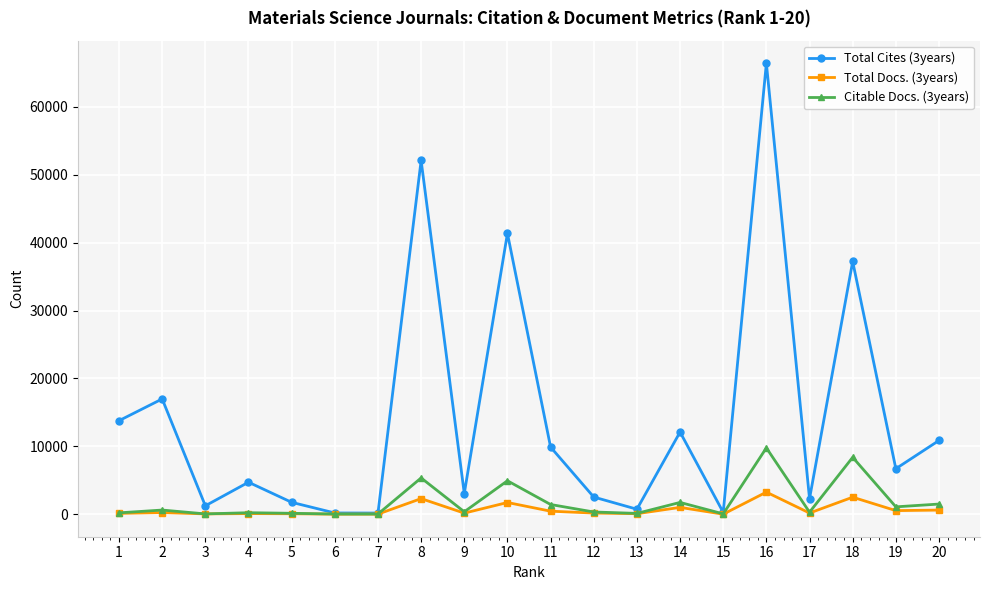

List the series in order of their peak value, highest first.

Total Cites (3years), Citable Docs. (3years), Total Docs. (3years)